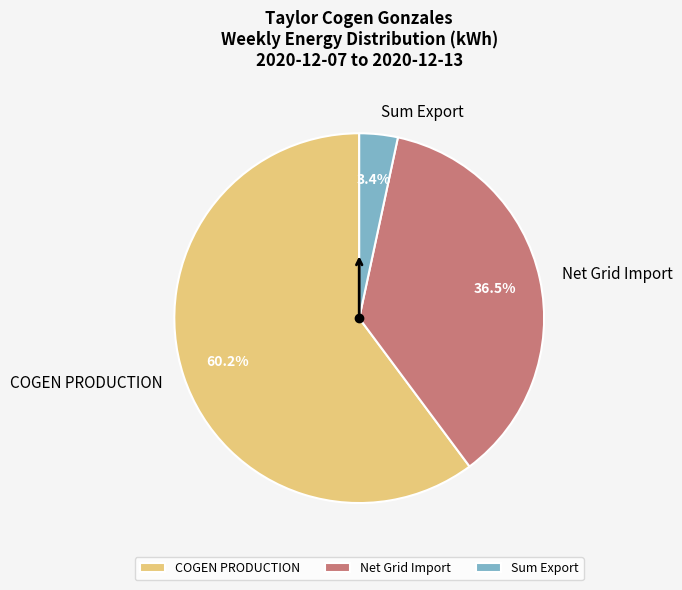

Count the number of slices in the pie.

3